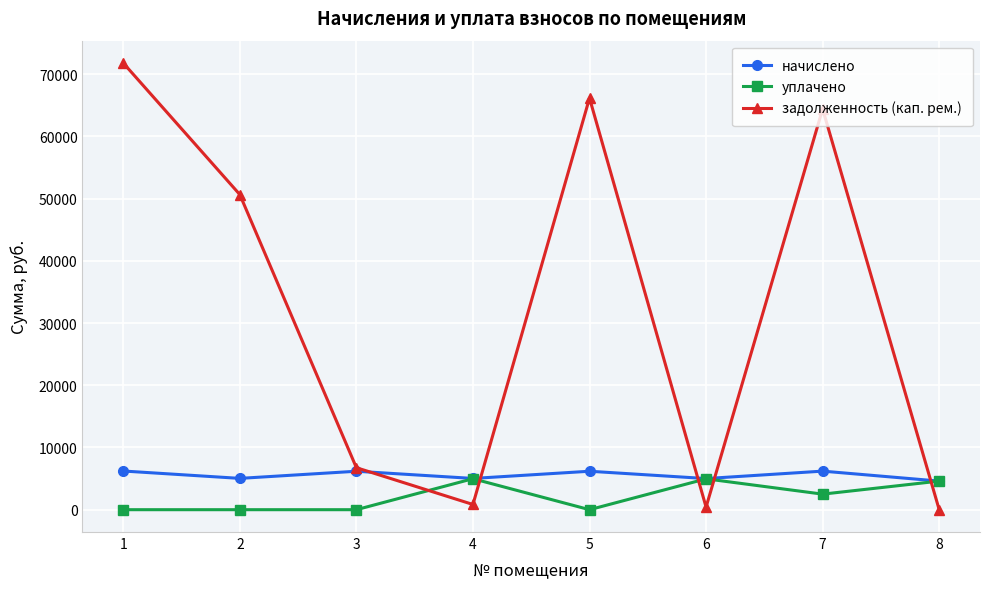

How many data points in начислено are less than 6180?

4